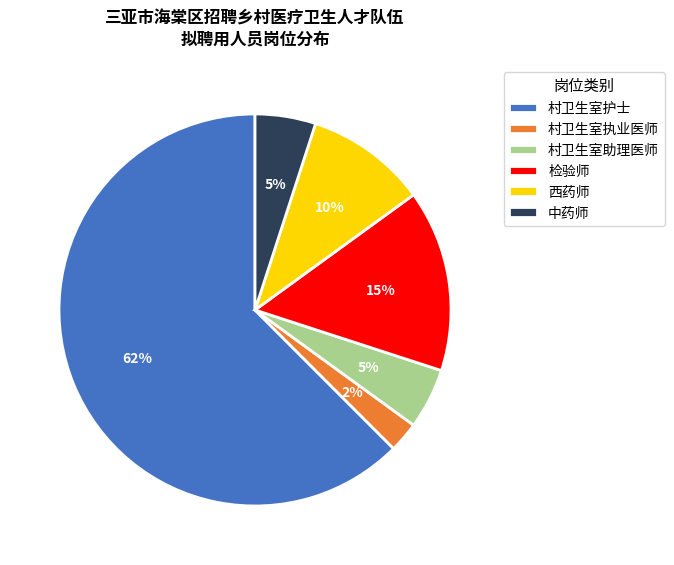

Which has a higher value, 村卫生室执业医师 or 检验师?

检验师